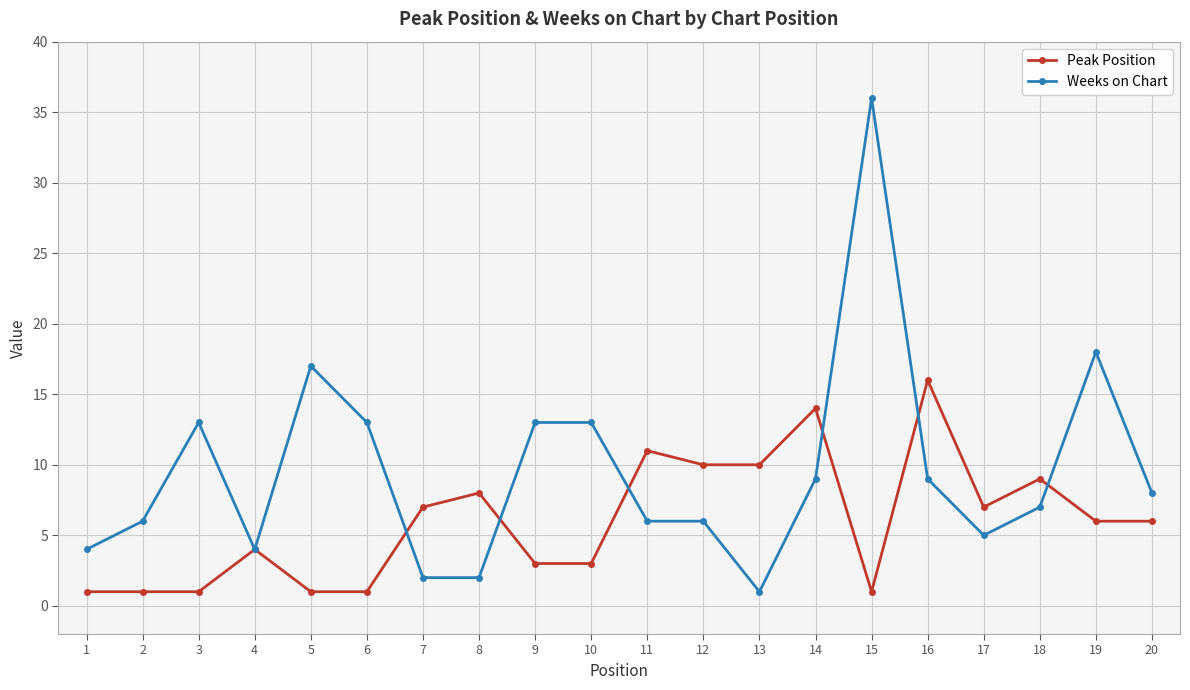

How many distinct data groups are displayed?

2